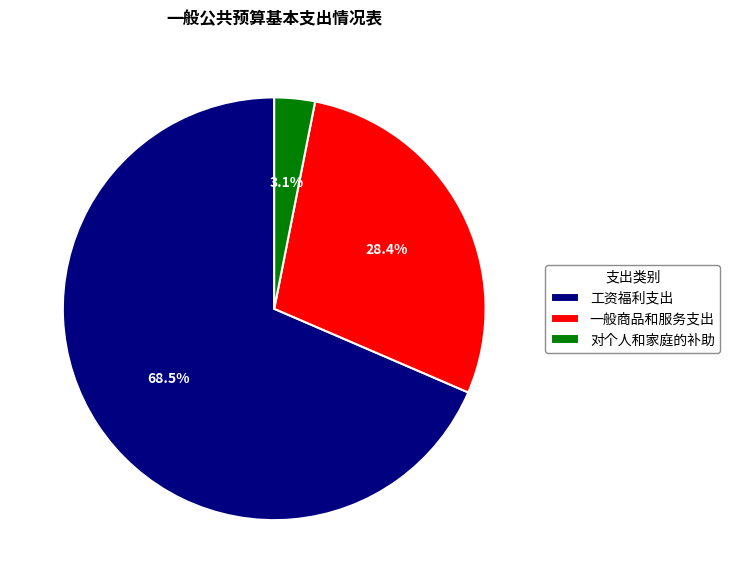

What portion of the pie excludes 一般商品和服务支出?

71.6%